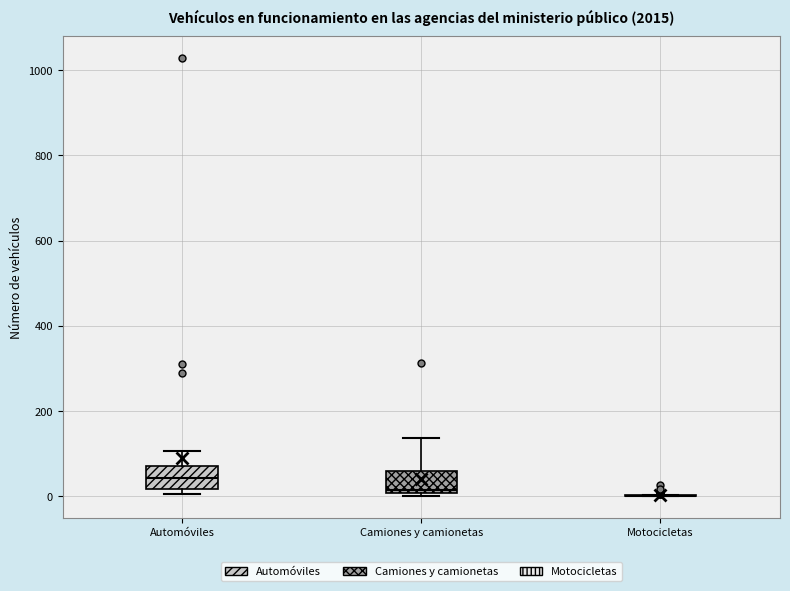

Reading left to right, read every box against the y-axis: the position of its median line, the range the box covers, and the ends of its whiskers. The values are not printed on the chart, so give them approximately, as read against the axis.

Automóviles: median 40, box 20 to 80, whiskers 0 to 100
Camiones y camionetas: median 20, box 0 to 60, whiskers 0 (just below the box's lower edge) to 140
Motocicletas: box collapsed to a line at 0, whiskers 0 to 0